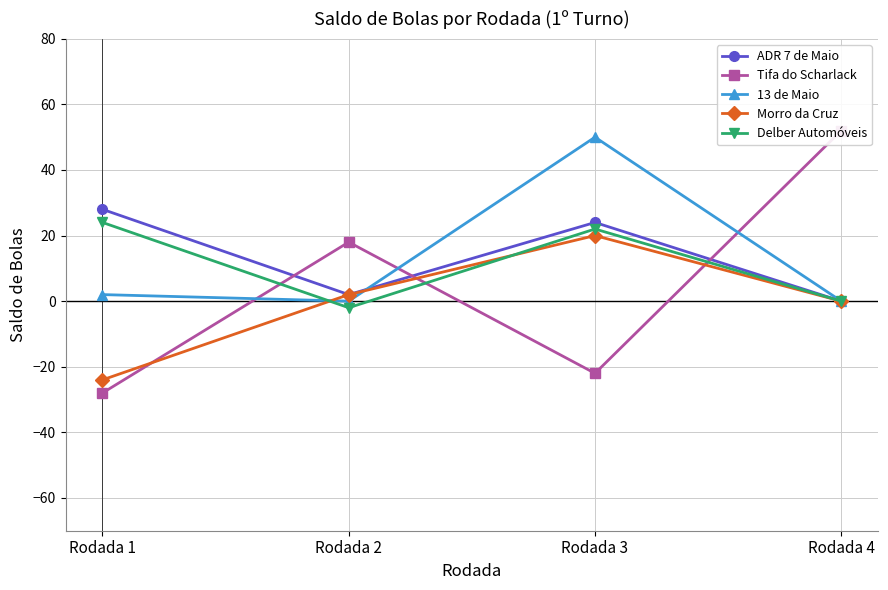

Reading left to right, what are all the values shown in this chart?

ADR 7 de Maio: Rodada 1=28	Rodada 2=2	Rodada 3=24	Rodada 4=0
Tifa do Scharlack: Rodada 1=-28	Rodada 2=18	Rodada 3=-22	Rodada 4=52
13 de Maio: Rodada 1=2	Rodada 2=0	Rodada 3=50	Rodada 4=0
Morro da Cruz: Rodada 1=-24	Rodada 2=2	Rodada 3=20	Rodada 4=0
Delber Automóveis: Rodada 1=24	Rodada 2=-2	Rodada 3=22	Rodada 4=0